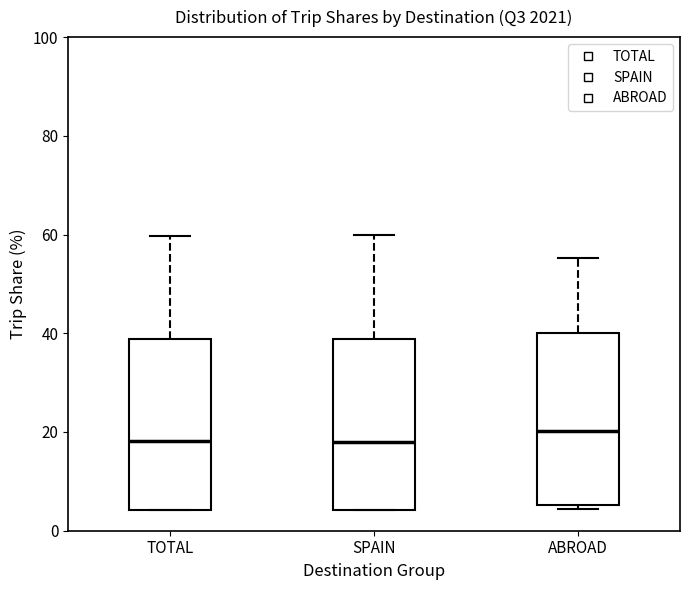

Where is the upper edge of the box for TOTAL on the y-axis? The values are not printed on the chart, so give them approximately, as read against the axis.

38